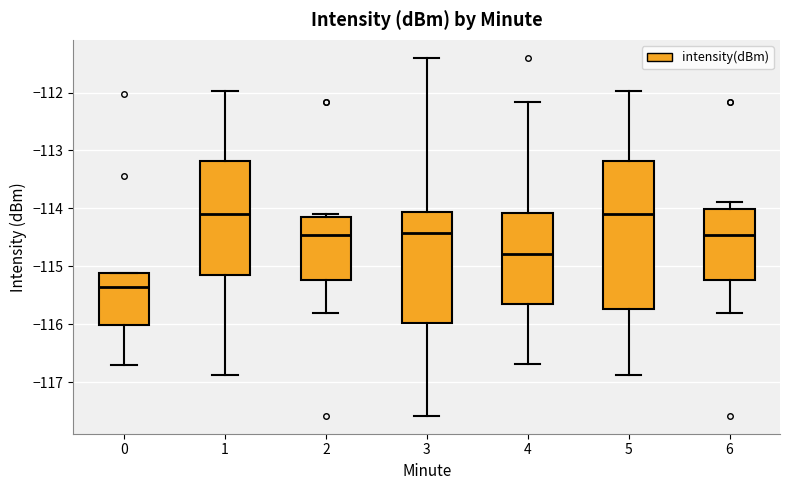

Comparing the boxes themselves (not the whiskers), which one is the tallest?

5